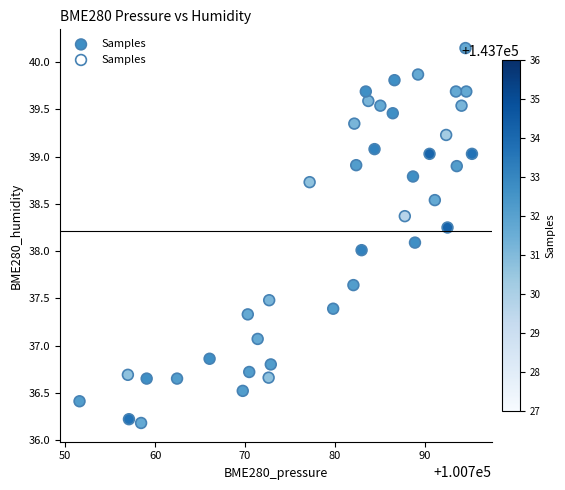

What is the range of X values (max minus min)?

43.7